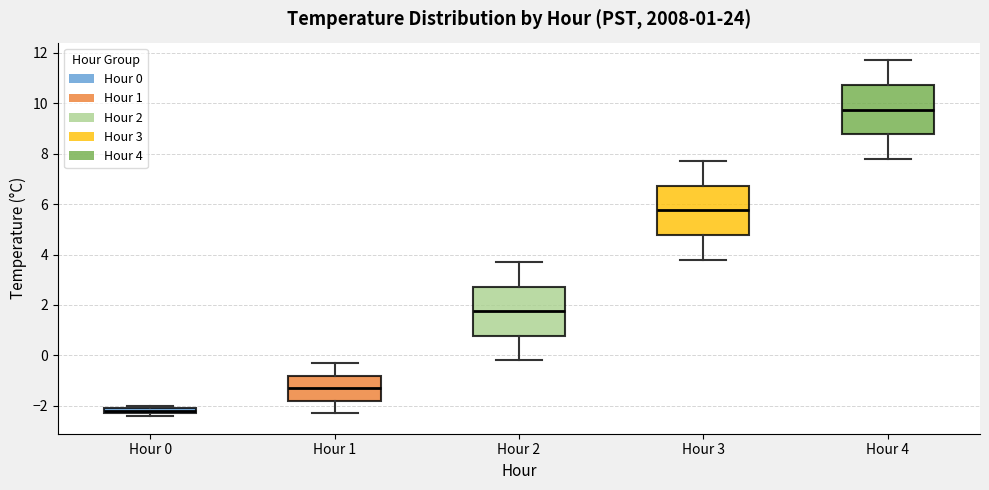

Which box's median line is the highest?

Hour 4